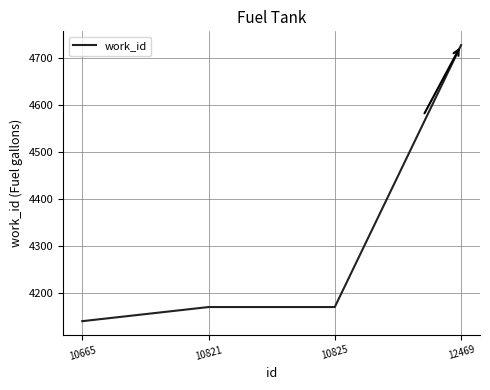

What is the sum of all values?

17210